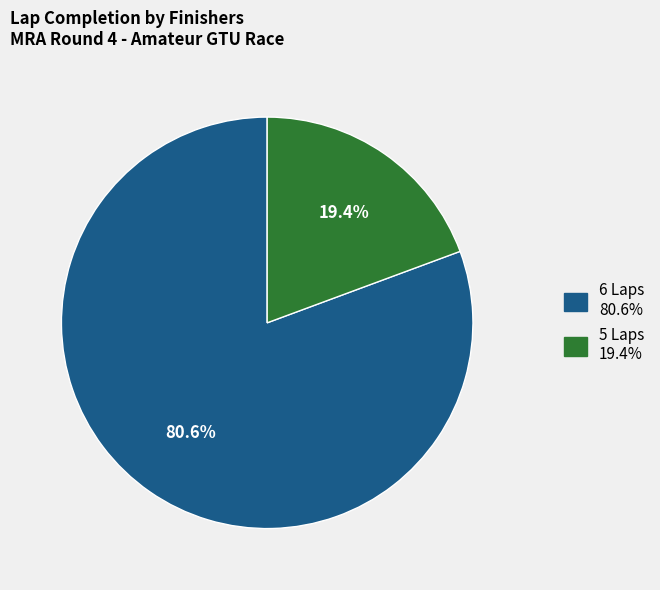

Does any single category account for the majority?

Yes